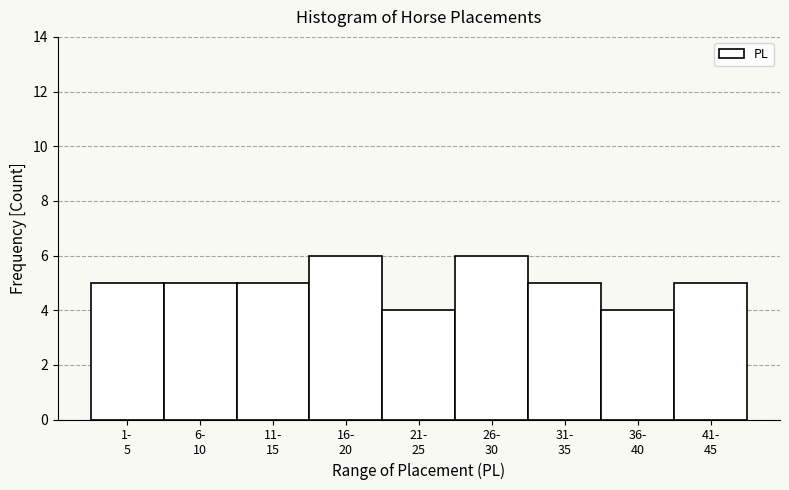

Reading right to left, list all the values displayed in this chart.

5	4	5	6	4	6	5	5	5